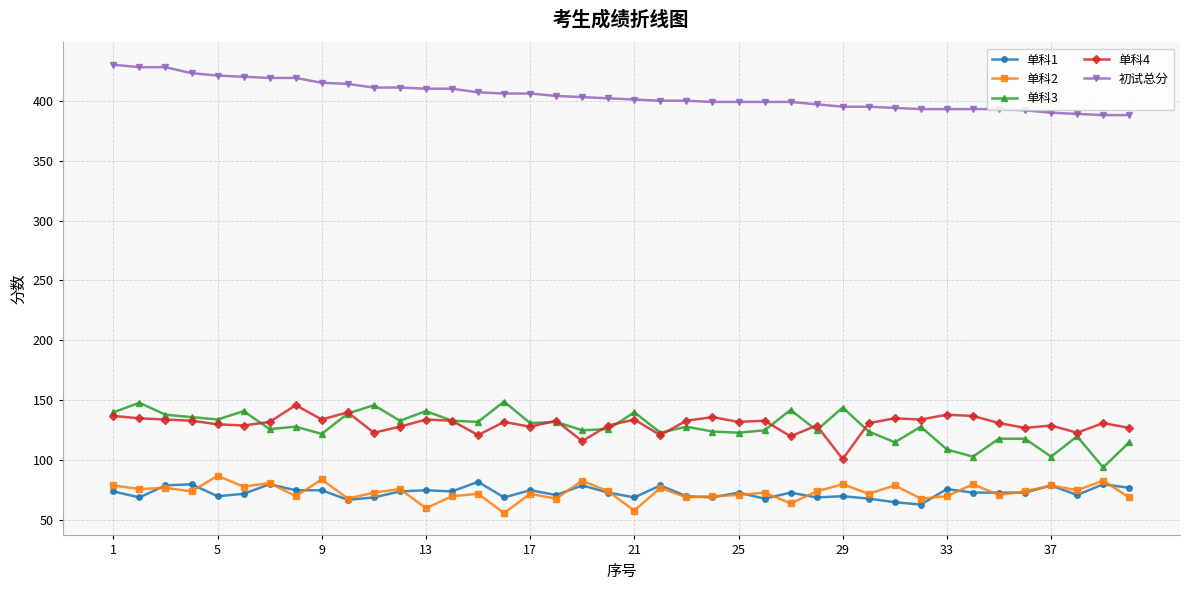

What is the minimum value shown in the chart?

56